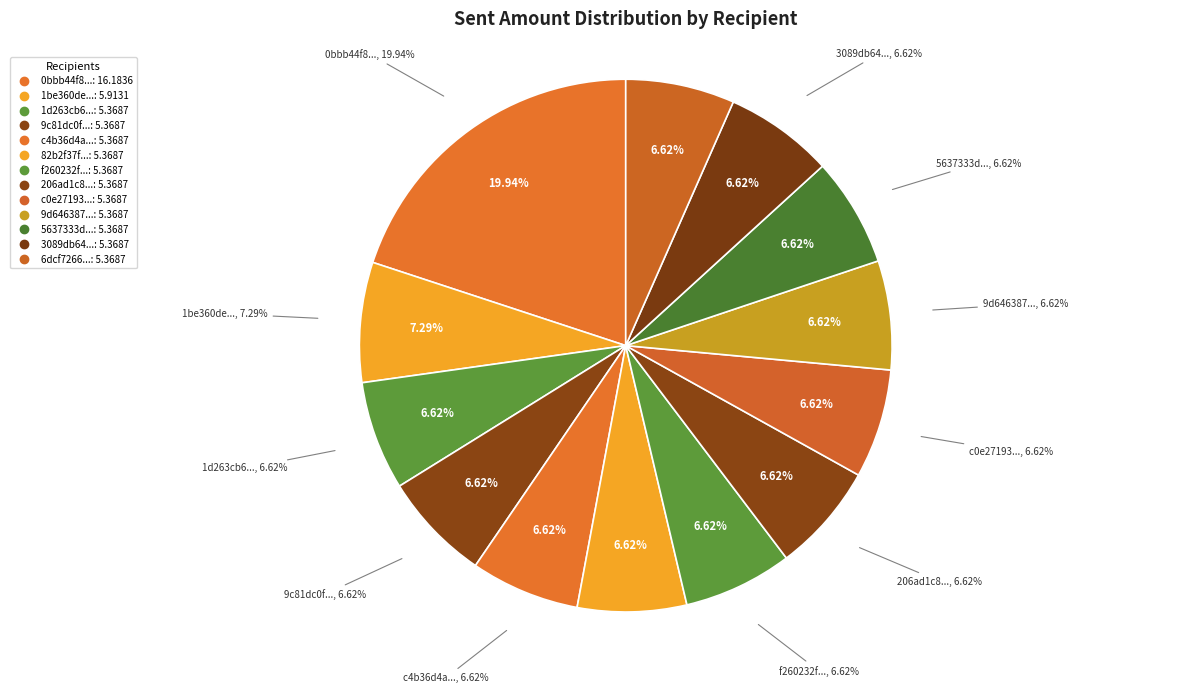

To the nearest percent, what percentage of the pie is 3089db64eff79a20?

7%